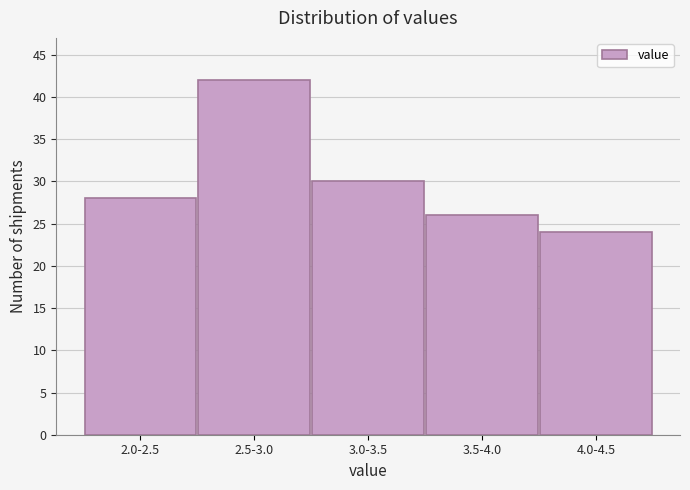

Reading left to right, extract all data points from this chart.

2.0-2.5=28	2.5-3.0=42	3.0-3.5=30	3.5-4.0=26	4.0-4.5=24